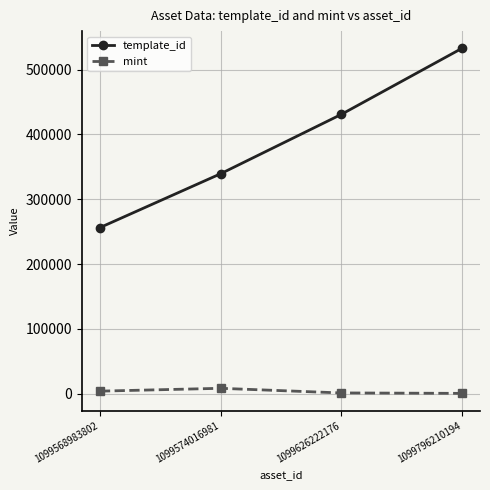

What is the total value across all series at 1099574016981?

347563